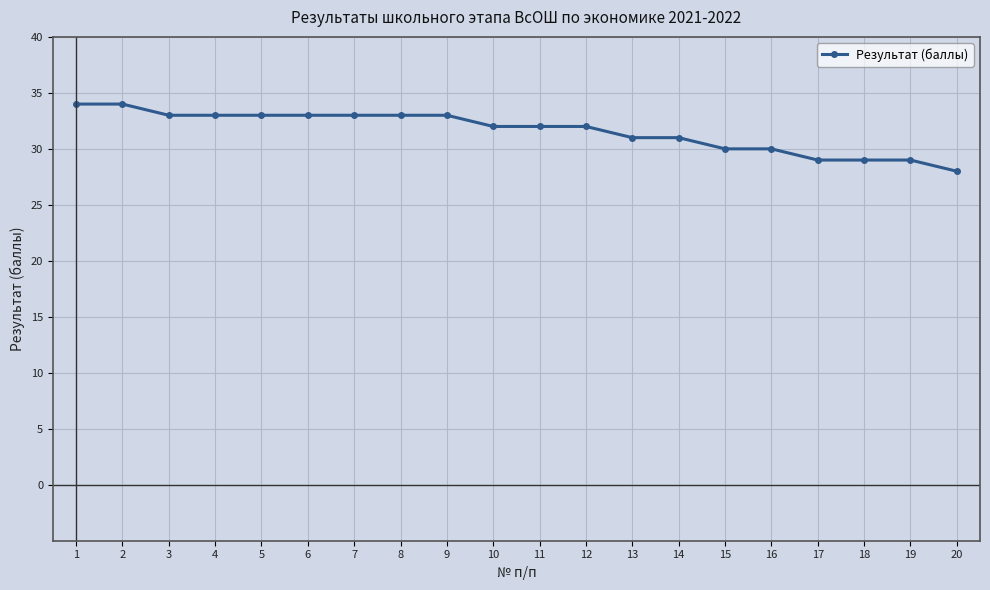

What is the smallest value displayed?

28